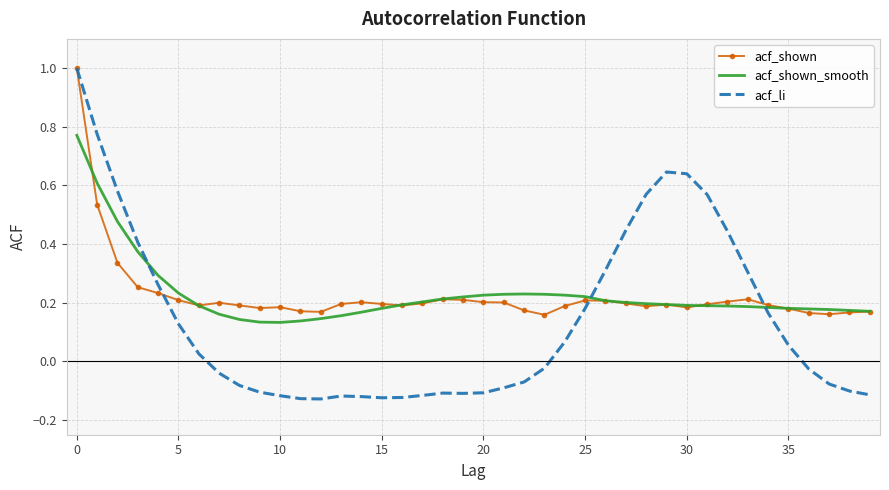

What is the sum of all acf_shown values?

9.0